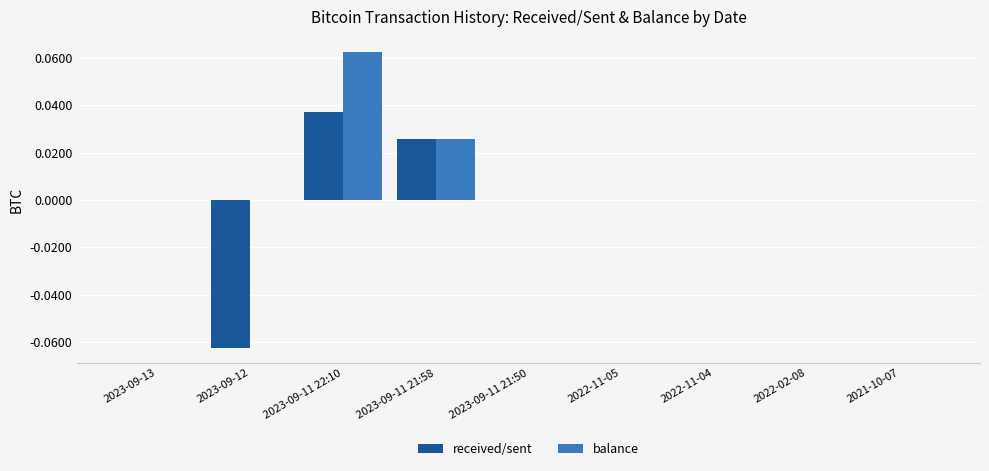

Which category has the highest value across all series?

2023-09-11 22:10